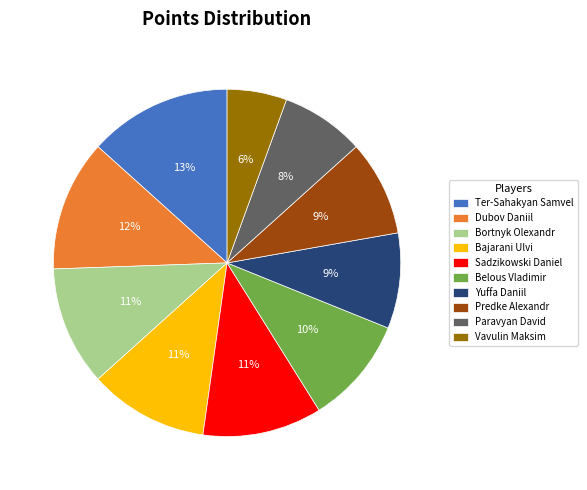

Which slice is the smallest?

Vavulin Maksim